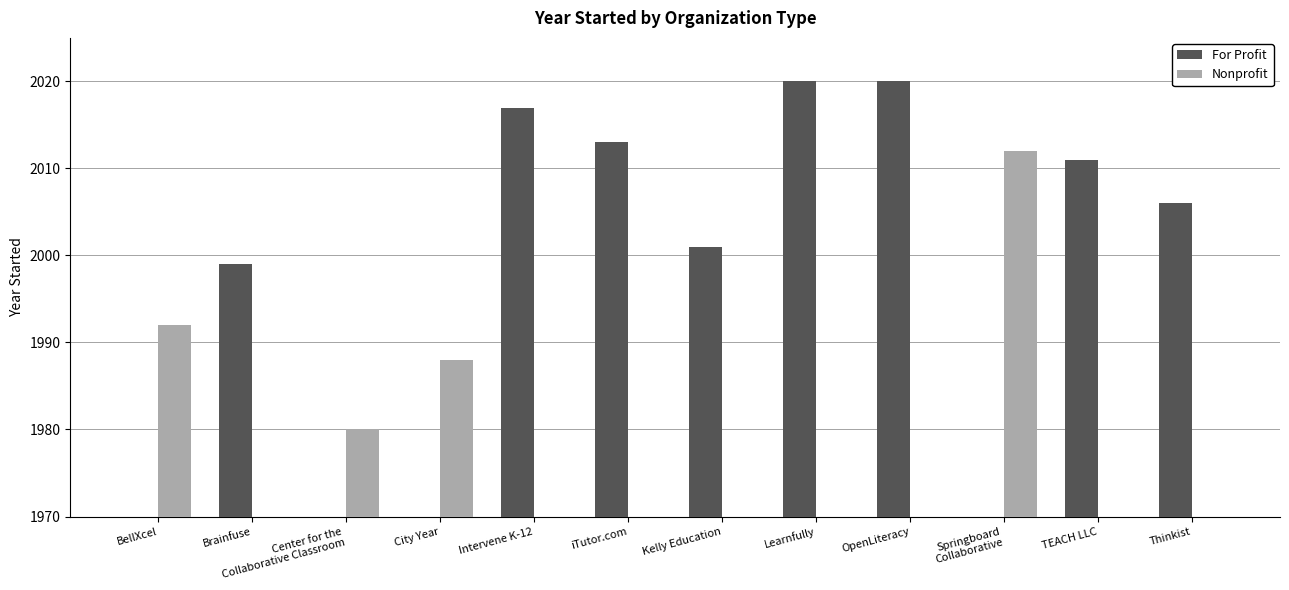

Rank the categories by Nonprofit value from highest to lowest.

Springboard
Collaborative, BellXcel, City Year, Center for the
Collaborative Classroom, Brainfuse, Intervene K-12, iTutor.com, Kelly Education, Learnfully, OpenLiteracy, TEACH LLC, Thinkist